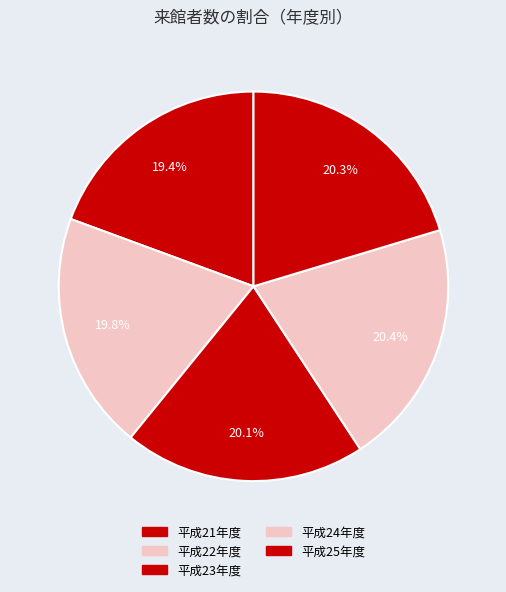

What percentage is the 平成22年度 slice, to the nearest percent?

20%